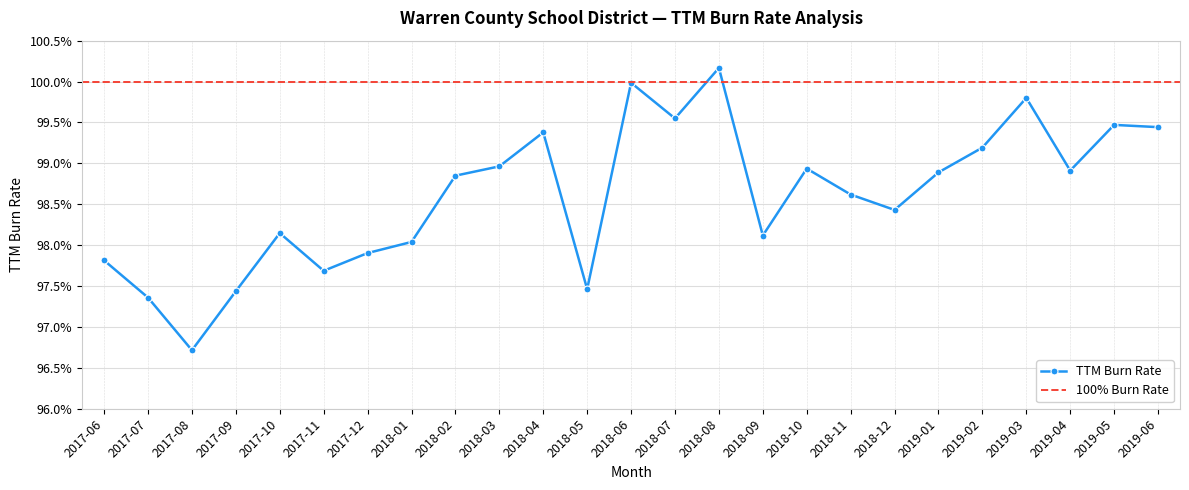

What is the sum of the values at 2017-12 and 2018-04?

2.0